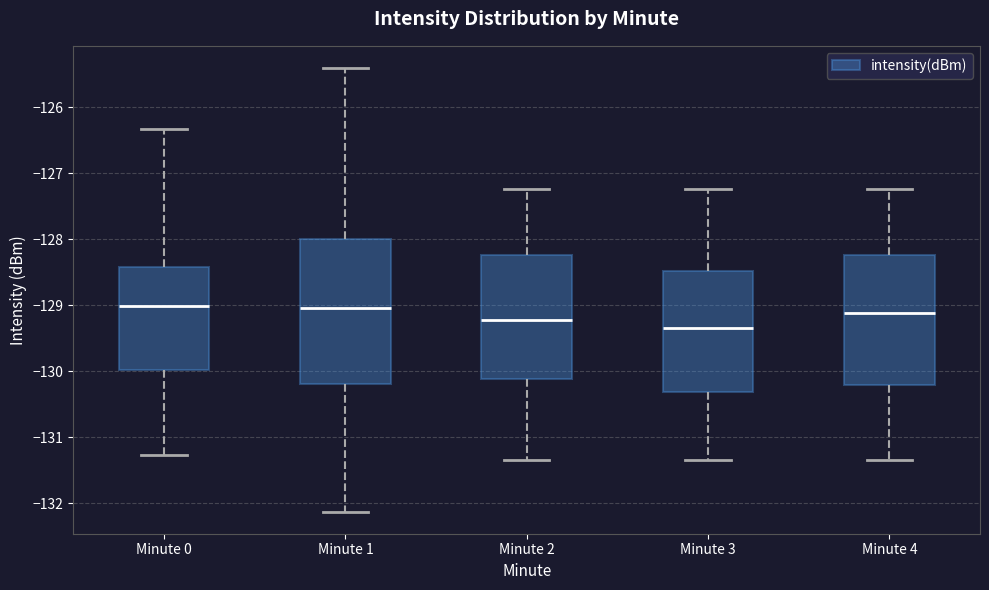

Where is the upper edge of the box for Minute 1 on the y-axis? The values are not printed on the chart, so give them approximately, as read against the axis.

-128.0